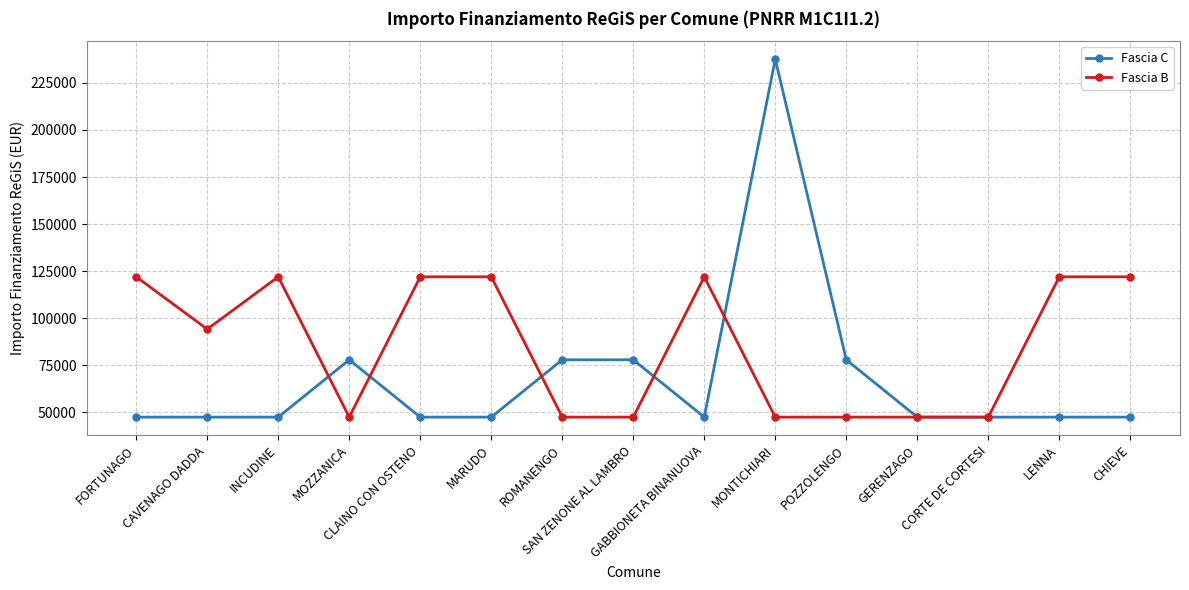

Is it true that Fascia C equals 28944 at LENNA?

False